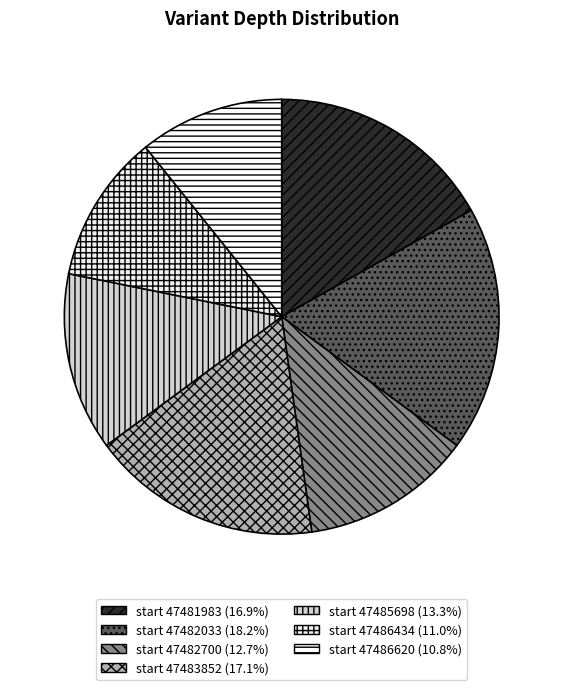

Is there a majority slice in this chart?

No